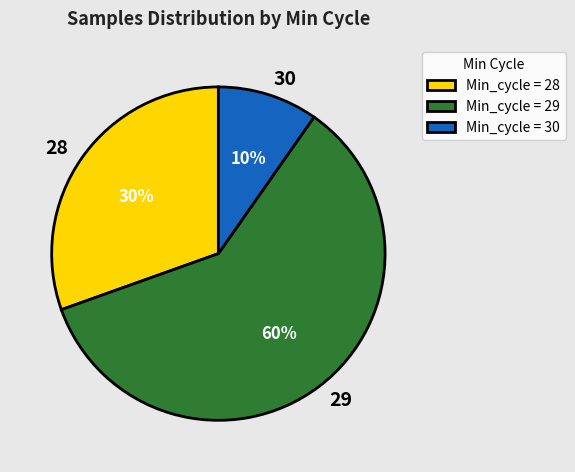

Is the sum of 30 and 28 greater than half?

No